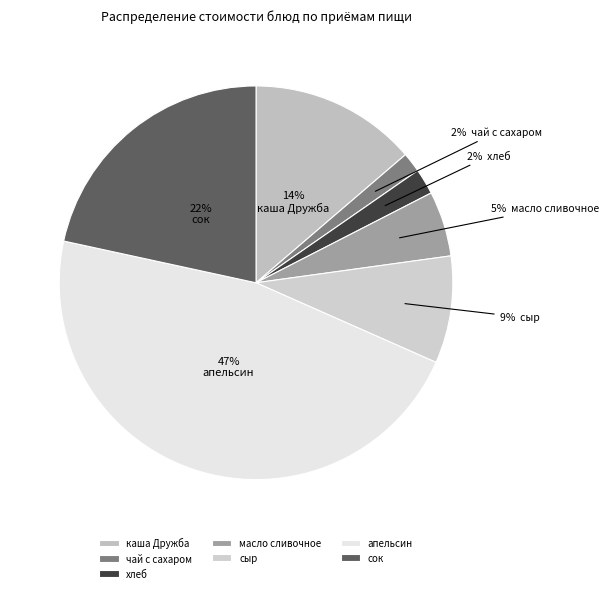

To the nearest percent, what is the average slice percentage?

14%